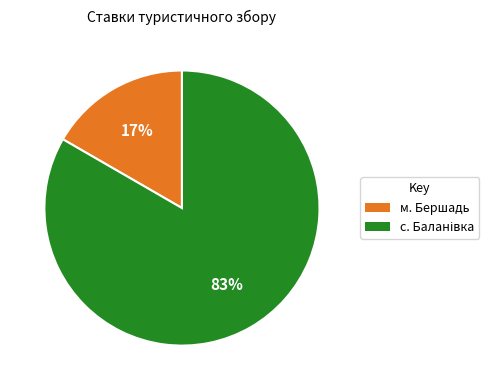

Does any single category account for the majority?

Yes